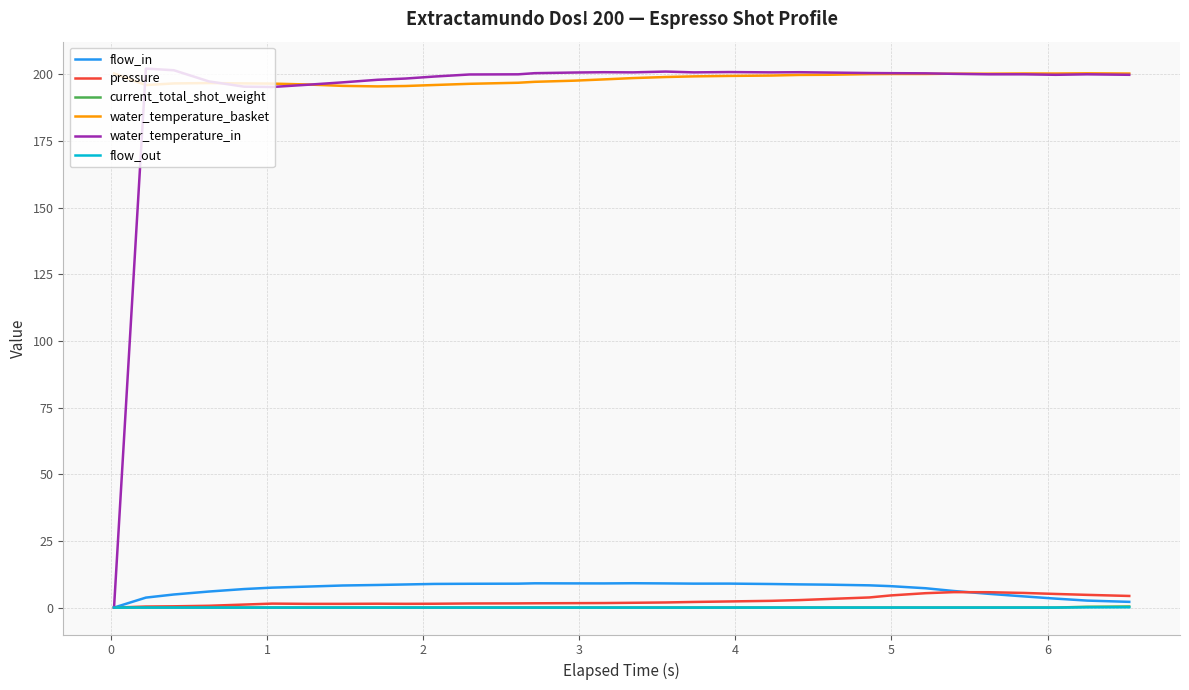

Which series has the largest total across all categories?

water_temperature_basket